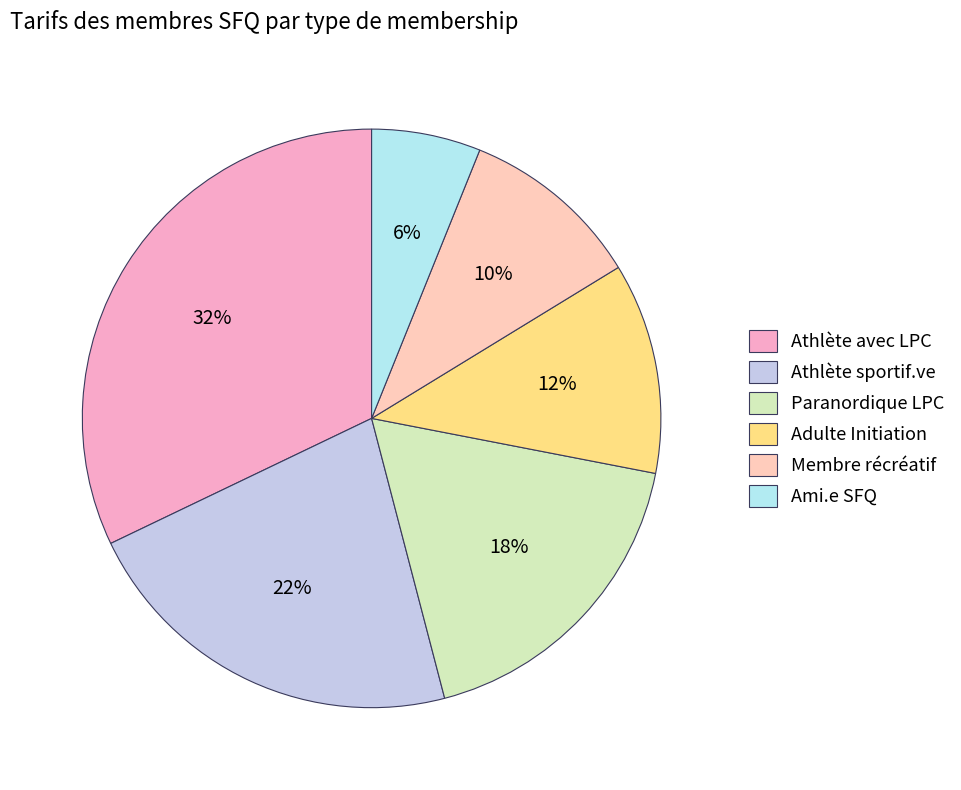

How many segments does this pie chart have?

6